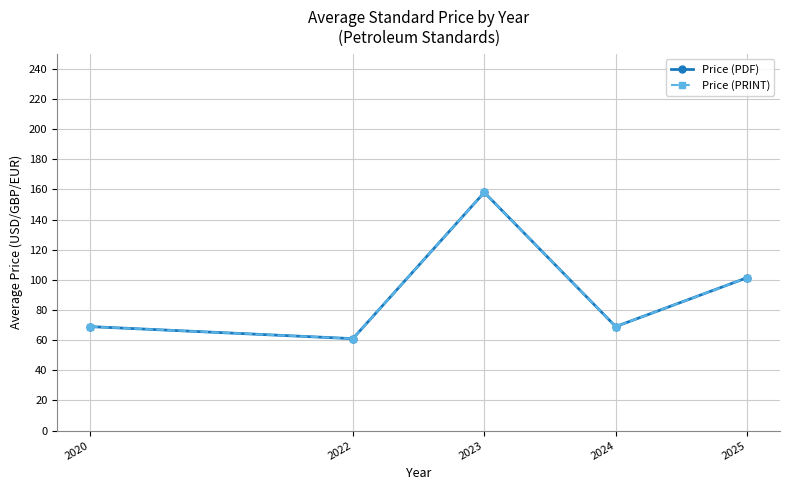

What is the difference between the maximum and minimum values in the Price (PRINT) series?

97.0